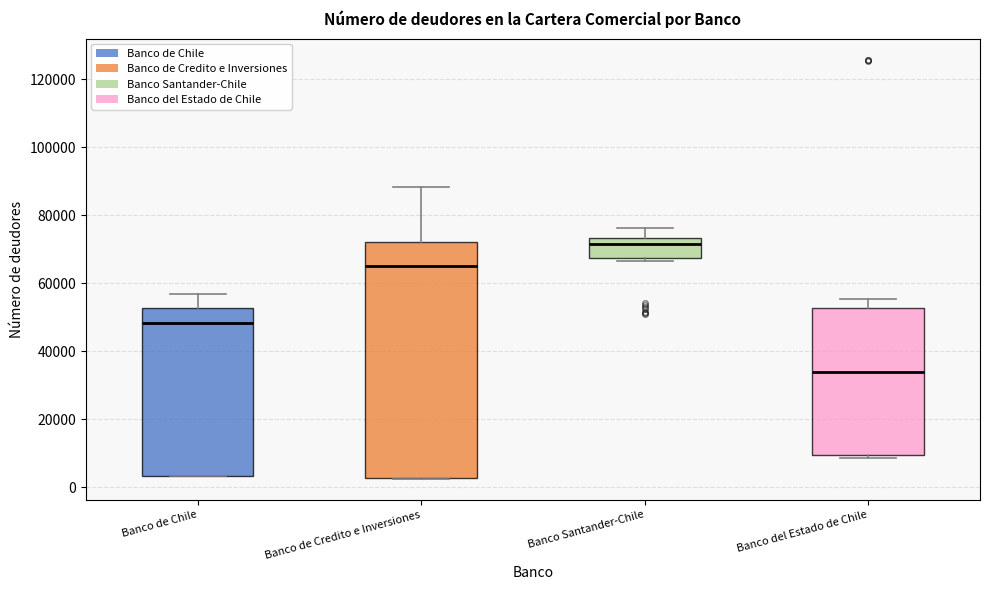

Which box is the tallest, from its lower edge to its upper edge?

Banco de Credito e Inversiones